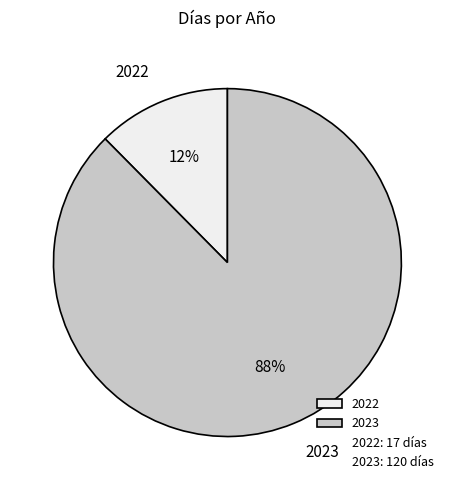

Rank the categories by value from highest to lowest.

2023, 2022